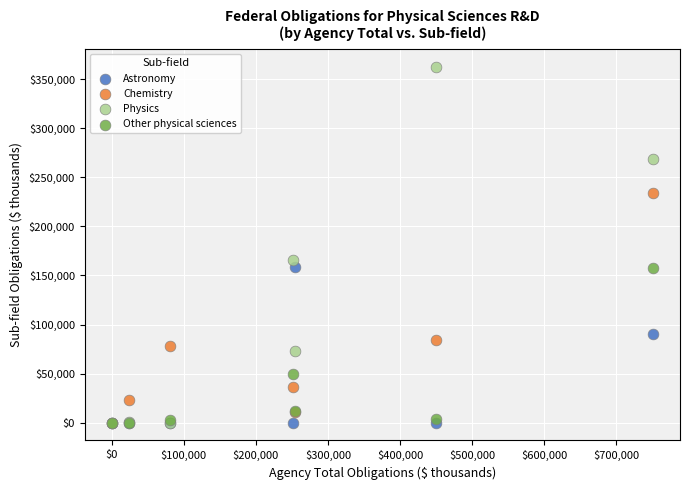

What are all the series names shown in the legend?

Astronomy, Chemistry, Physics, Other physical sciences